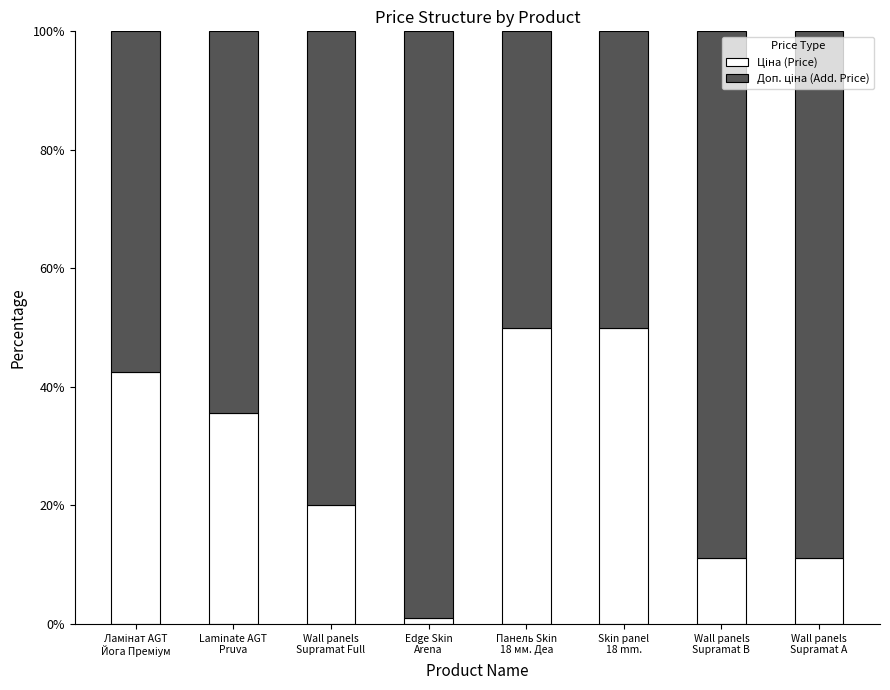

List the series in order of their overall mean, highest first.

Доп. ціна (Add. Price), Ціна (Price)